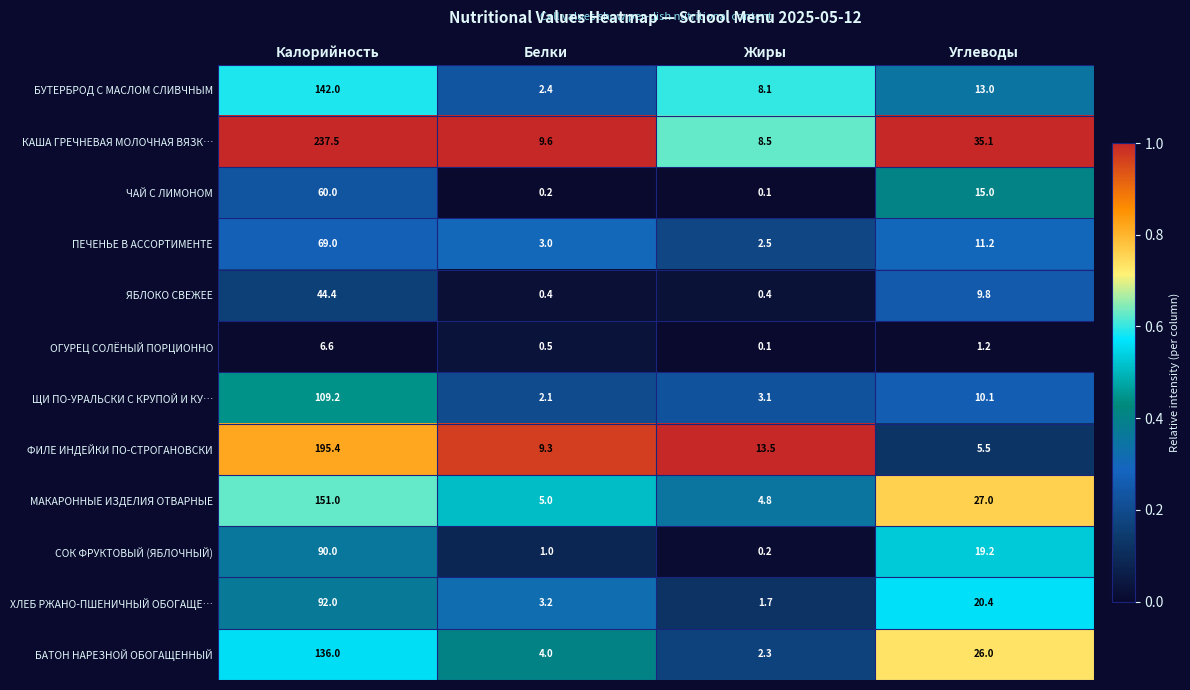

What is the sum of the БУТЕРБРОД С МАСЛОМ СЛИВЧНЫМ values at Белки and Углеводы?

15.4